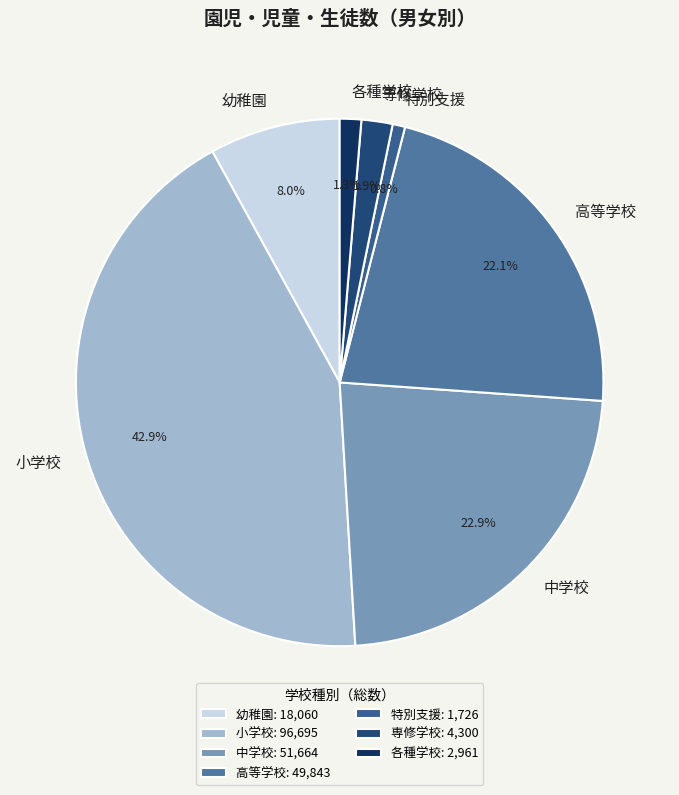

What is the smallest slice in the pie chart?

特別支援